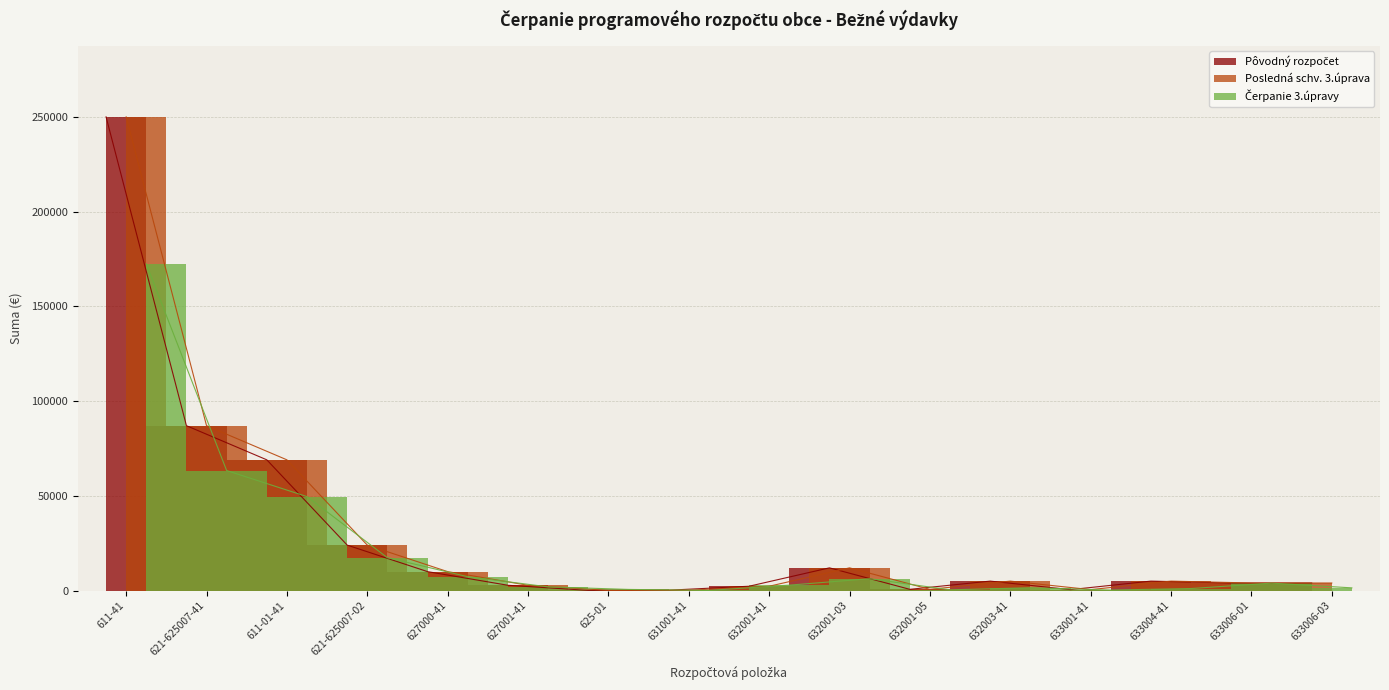

What is the difference between the second highest and minimum values in the Posledná schv. 3.úprava series?

86919.0